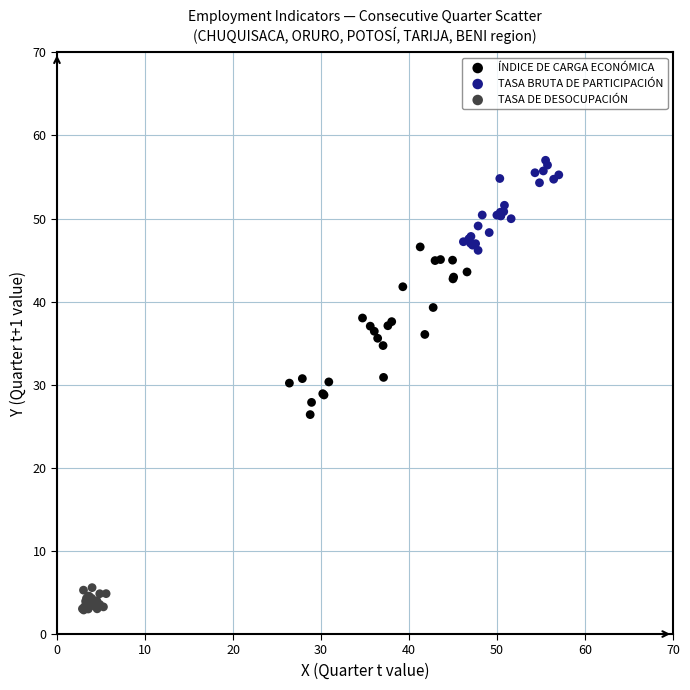

Which series contains the lowest Y value?

TASA DE DESOCUPACIÓN